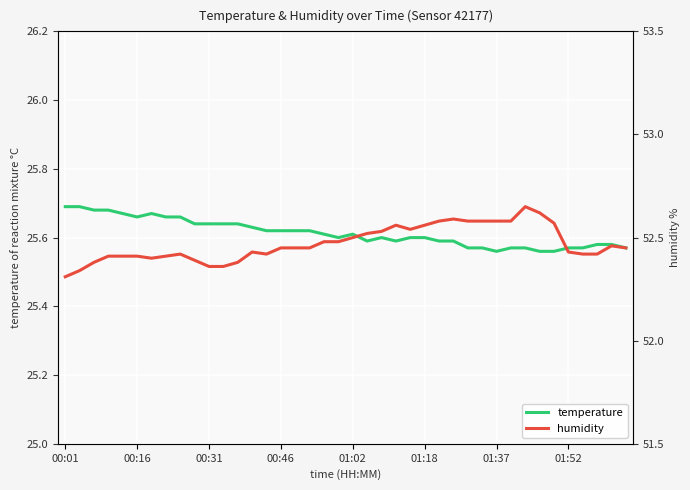

At how many categories does at least one series exceed 31?

40